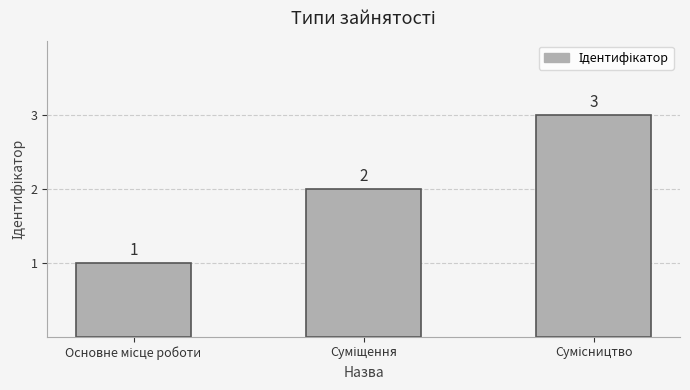

How many values are between 1 and 3?

3